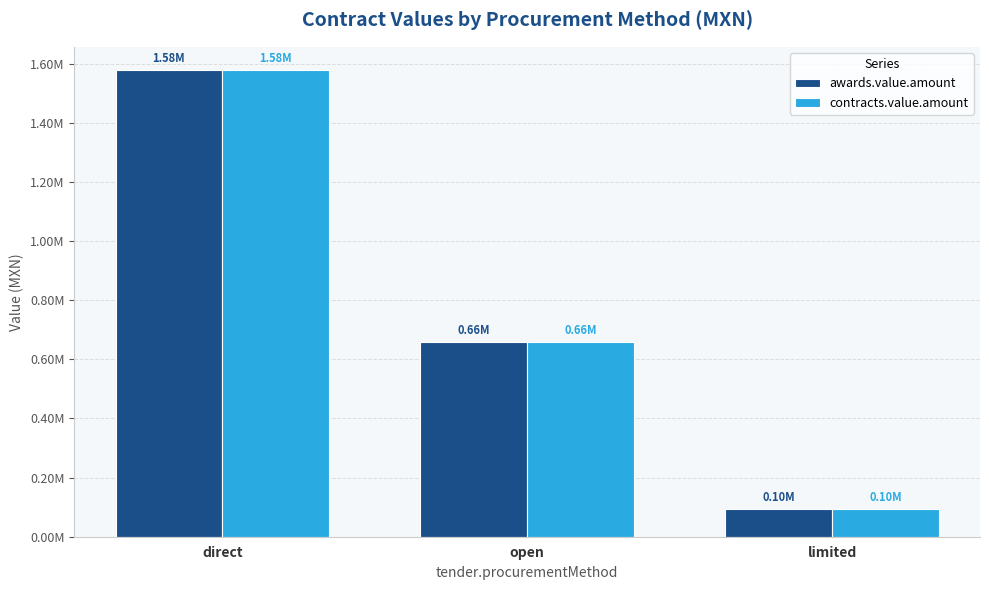

What is the total value across all series at limited?

190285.6